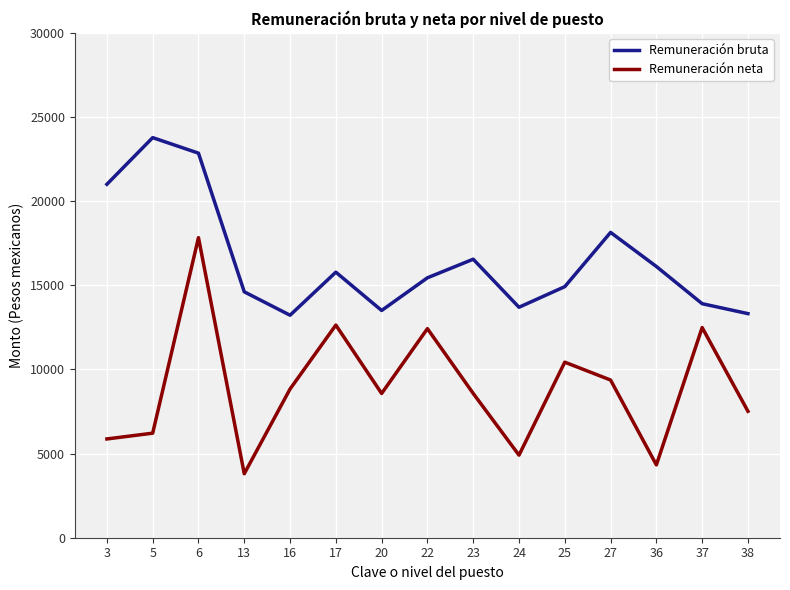

In Remuneración bruta, how many points are lower than both neighbors (excluding endpoints)?

3